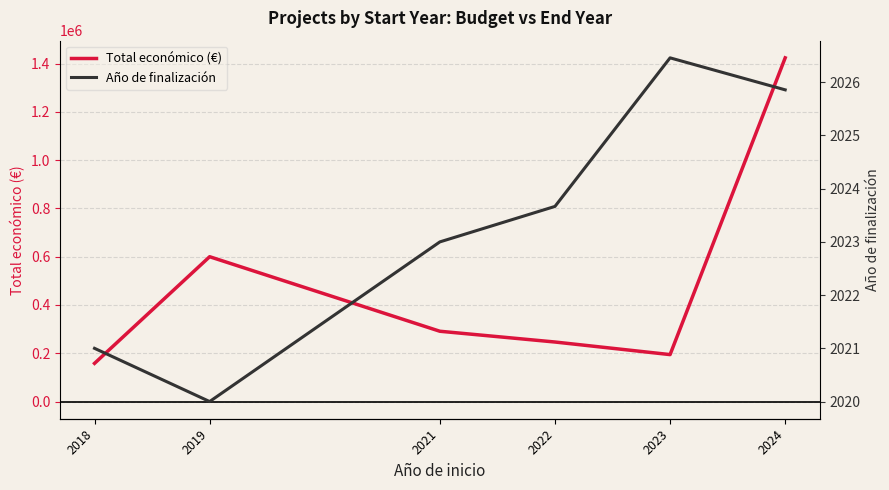

Does the chart have visible grid lines?

Yes